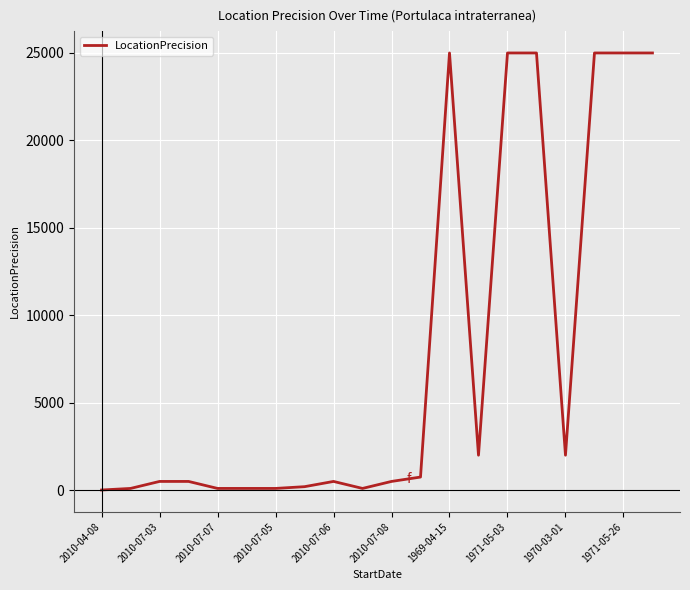

What is the maximum value shown in the chart?

25000